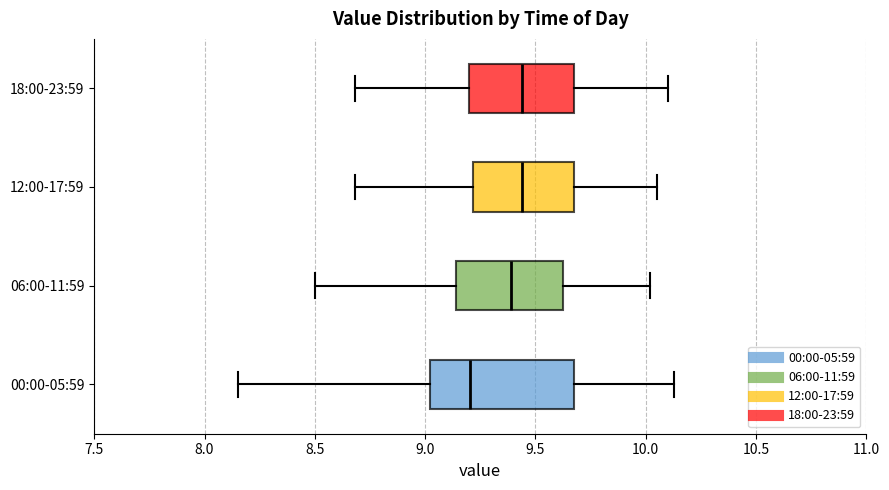

Where is the left edge of the box for 12:00-17:59 on the x-axis? The values are not printed on the chart, so give them approximately, as read against the axis.

9.20